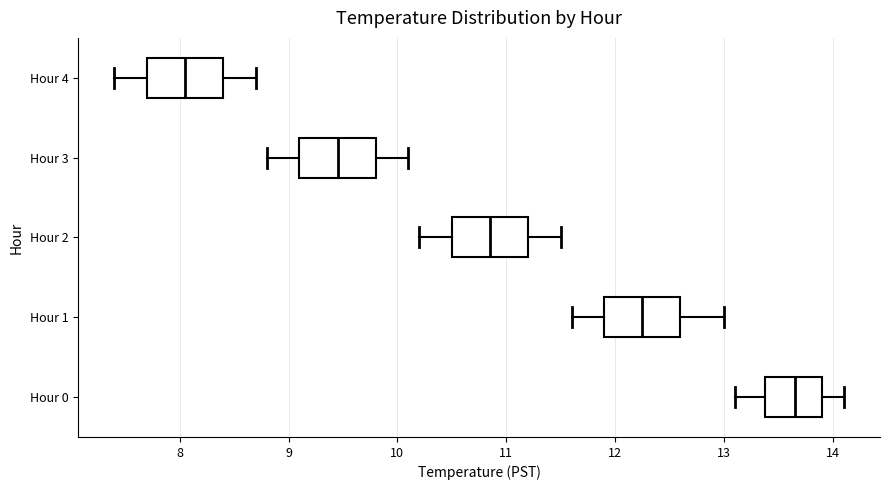

Reading bottom to top, transcribe this box plot: for each box, give where its median line is, the range the box spans, and where its two whiskers end, as read against the x-axis. The values are not printed on the chart, so give them approximately, as read against the axis.

Hour 0: median 13.7, box 13.4 to 13.9, whiskers 13.1 to 14.1
Hour 1: median 12.3, box 11.9 to 12.6, whiskers 11.6 to 13.0
Hour 2: median 10.9, box 10.5 to 11.2, whiskers 10.2 to 11.5
Hour 3: median 9.5, box 9.1 to 9.8, whiskers 8.8 to 10.1
Hour 4: median 8.1, box 7.7 to 8.4, whiskers 7.4 to 8.7